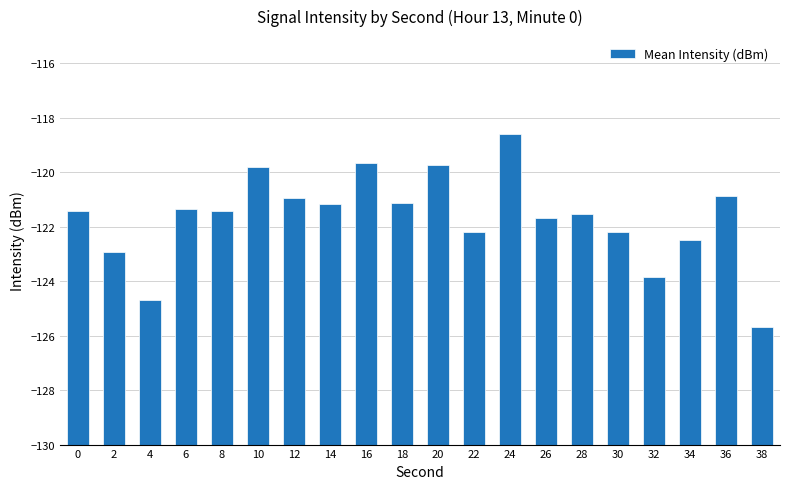

How many data points are above 8?

13